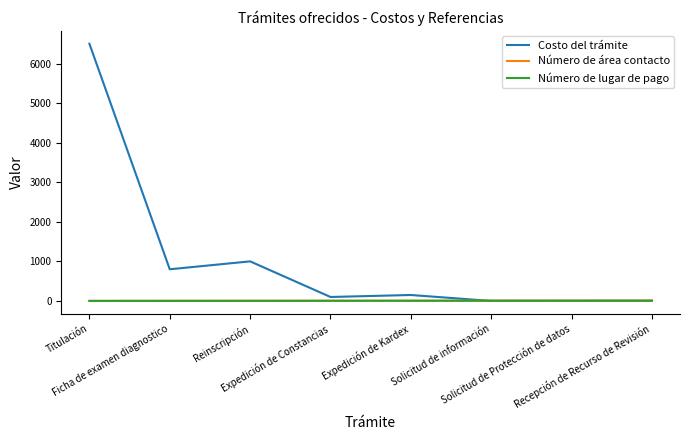

Is this an area chart (filled region under the line)?

No